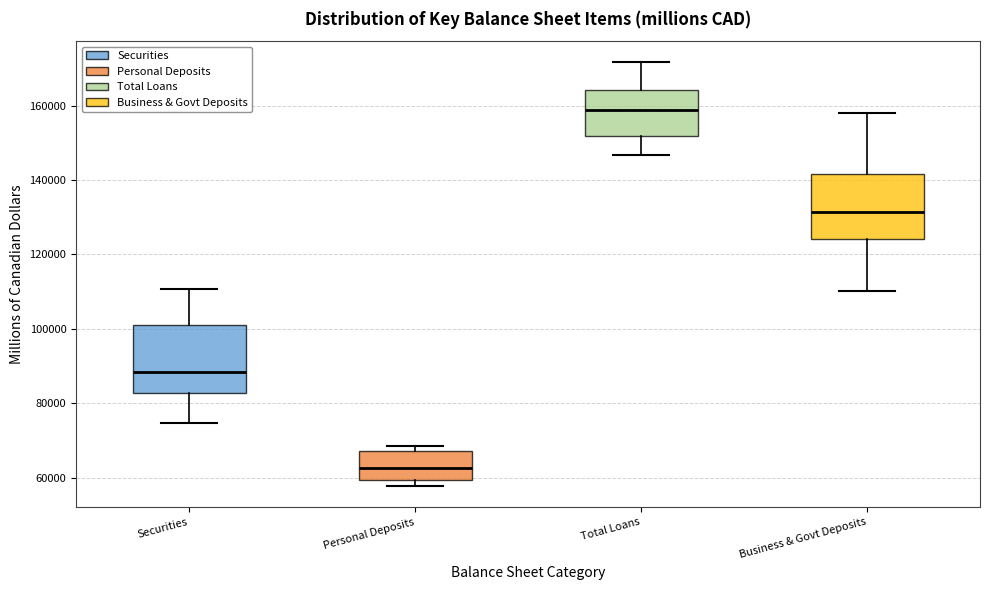

Where does the median line of the box for Business & Govt Deposits sit on the y-axis? The values are not printed on the chart, so give them approximately, as read against the axis.

132000